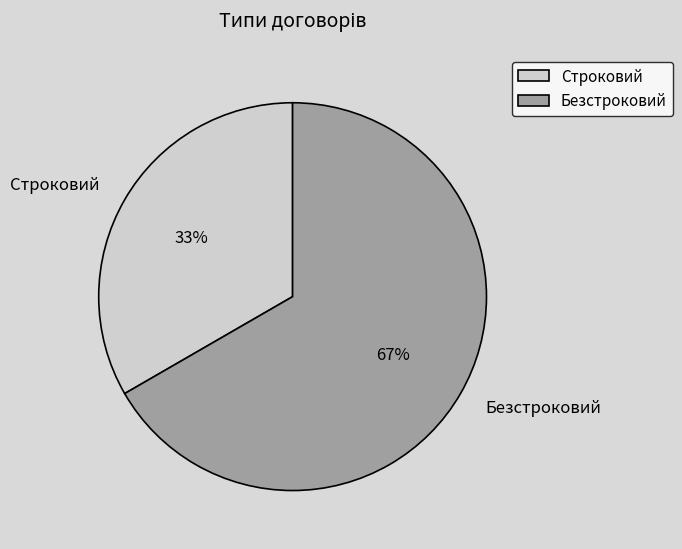

To the nearest percent, what percentage of the pie is Безстроковий?

67%